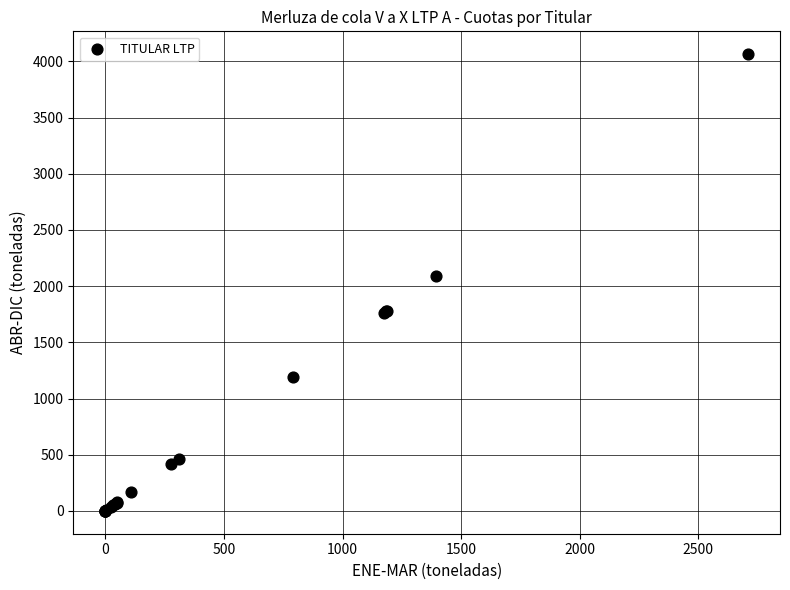

What Y value in the scatter plot is closest to 2031?

2088.5